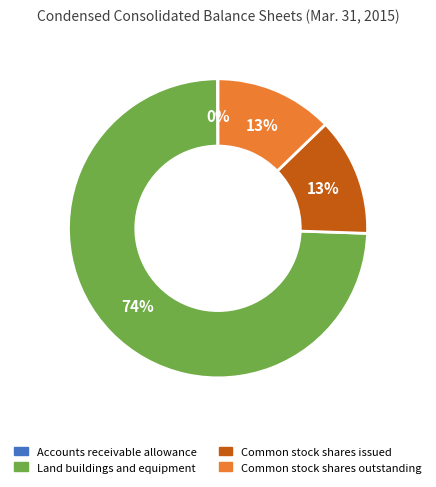

Does any single category account for the majority?

Yes